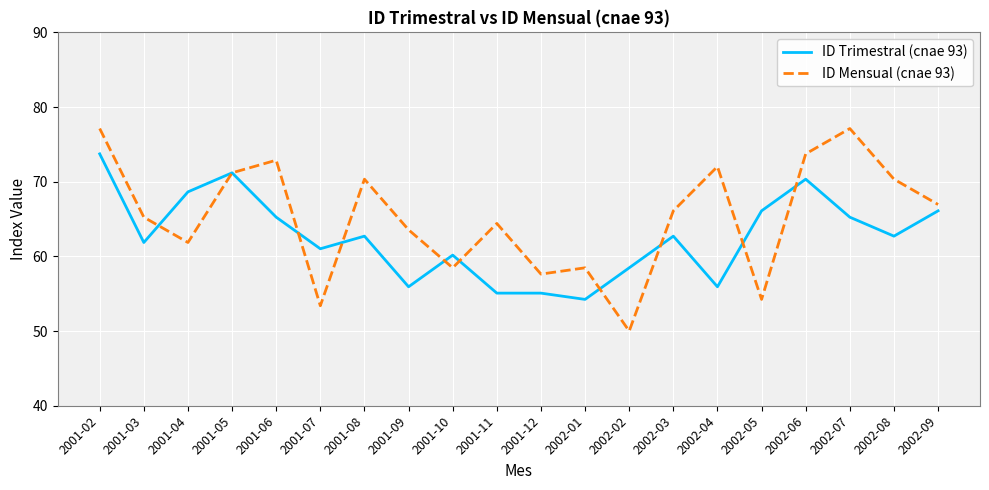

What position from the left is 2002-09?

20